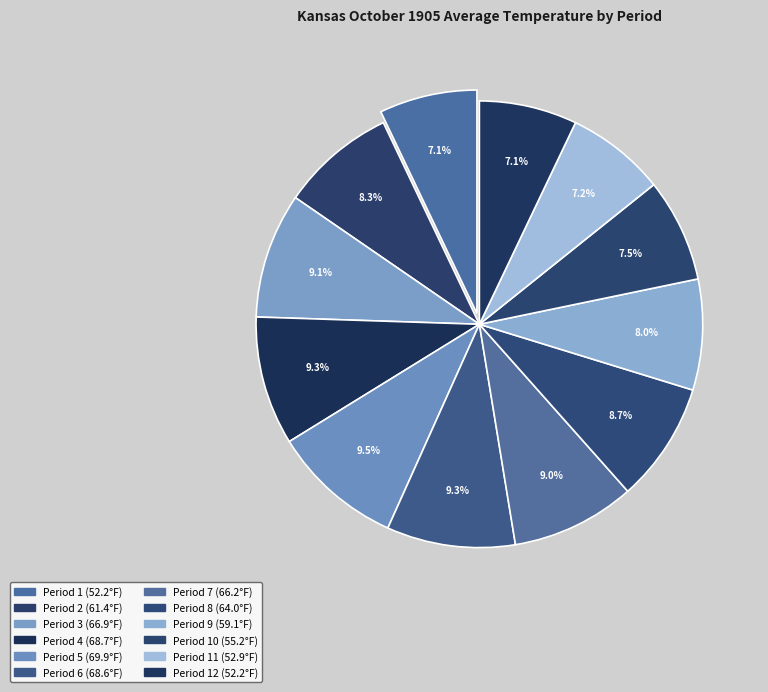

How many slices are in this pie chart?

12